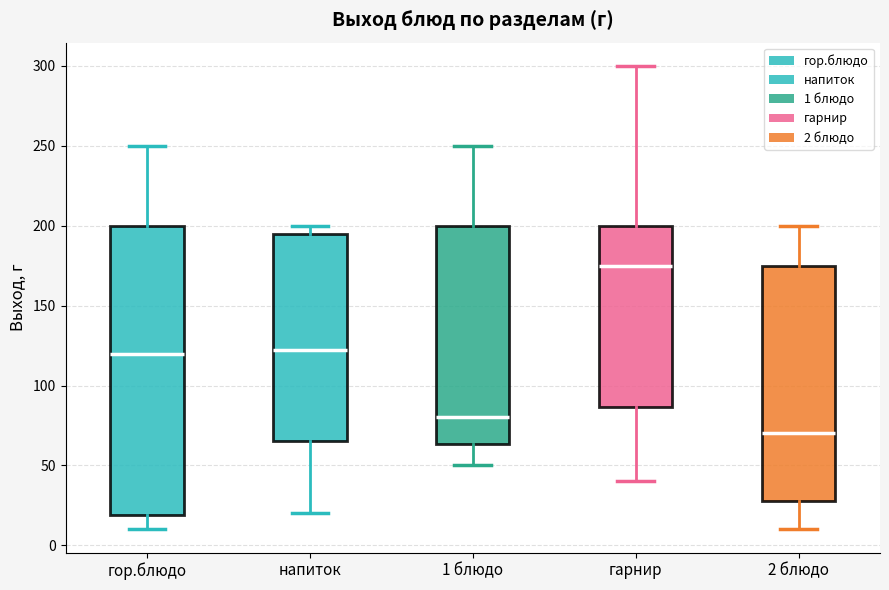

Reading left to right, transcribe this box plot: for each box, give where its median line is, the range the box spans, and where its two whiskers end, as read against the y-axis. The values are not printed on the chart, so give them approximately, as read against the axis.

гор.блюдо: median 120, box 20 to 200, whiskers 10 to 250
напиток: median 125, box 65 to 195, whiskers 20 to 200
1 блюдо: median 80, box 65 to 200, whiskers 50 to 250
гарнир: median 175, box 85 to 200, whiskers 40 to 300
2 блюдо: median 70, box 30 to 175, whiskers 10 to 200